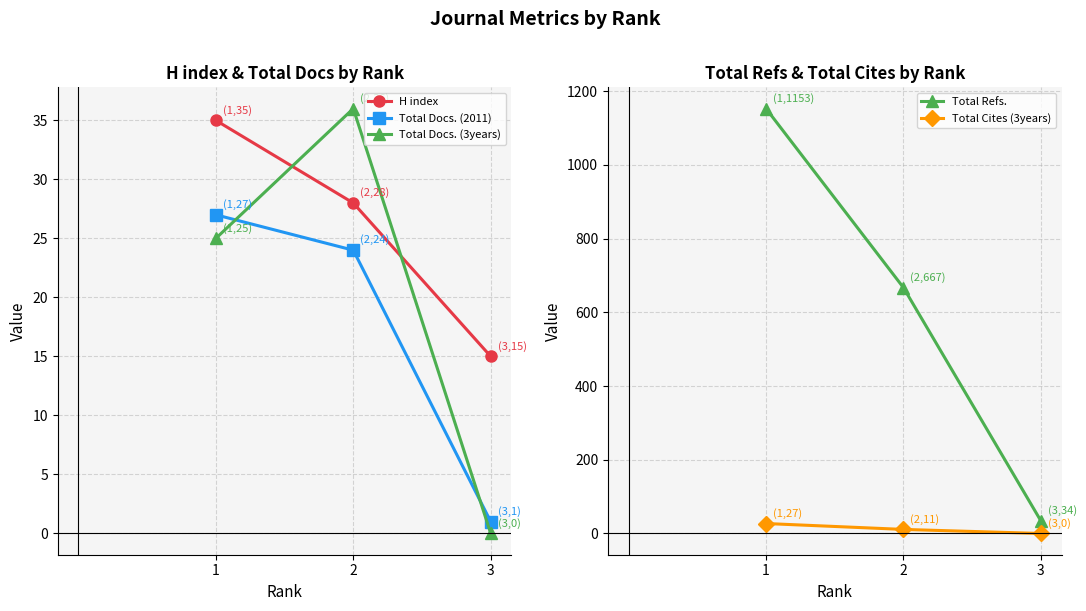

List the series in order of their peak value, highest first.

Total Refs., Total Docs. (3years), H index, Total Docs. (2011), Total Cites (3years)